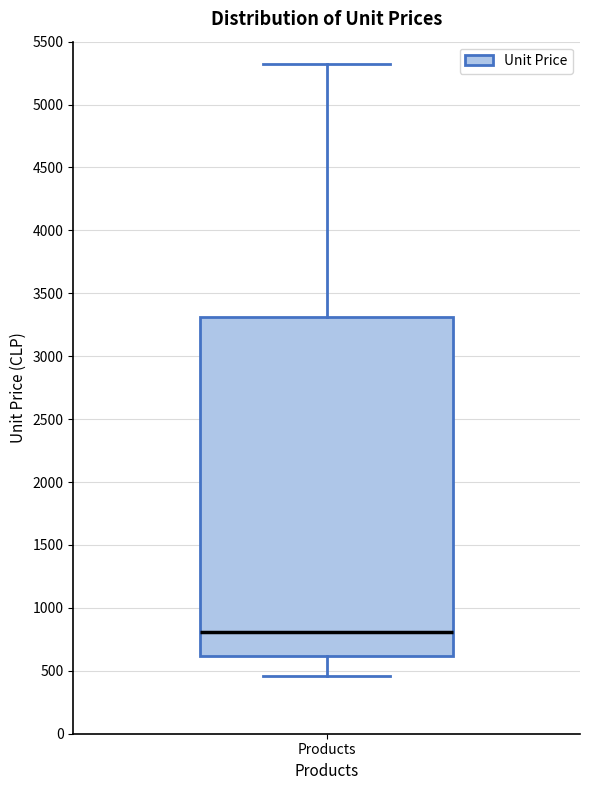

Transcribe this box plot: give where the median line is, the range the box spans, and where the two whiskers end, as read against the y-axis. The values are not printed on the chart, so give them approximately, as read against the axis.

median 800, box 600 to 3300, whiskers 450 to 5300